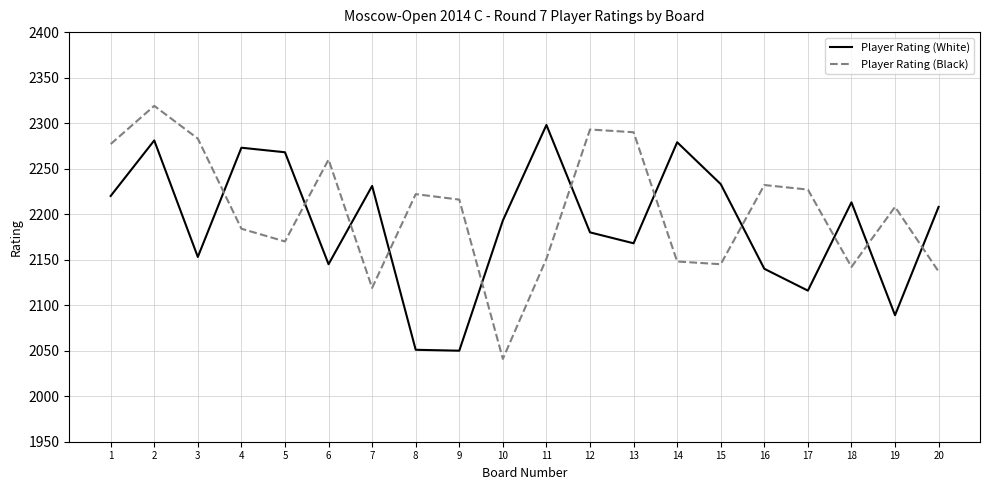

Is the value of Player Rating (White) at 14 greater than the value of Player Rating (Black) at 9?

Yes